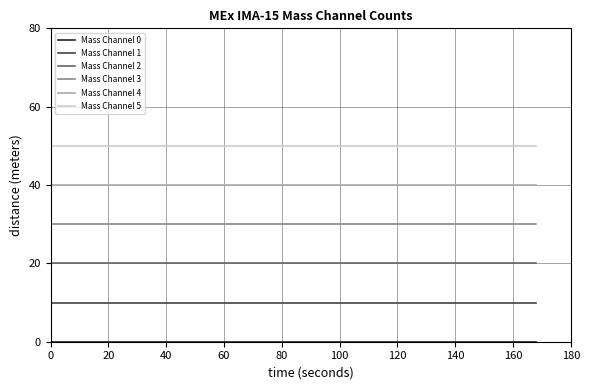

Which series has the largest total across all categories?

Mass Channel 5